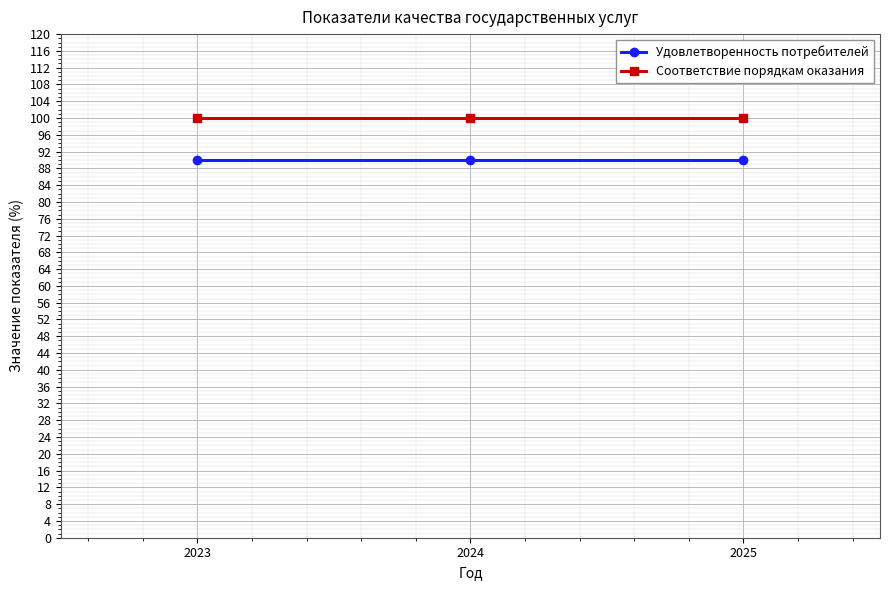

The value of Удовлетворенность потребителей at 2025 is 34. True or false?

False